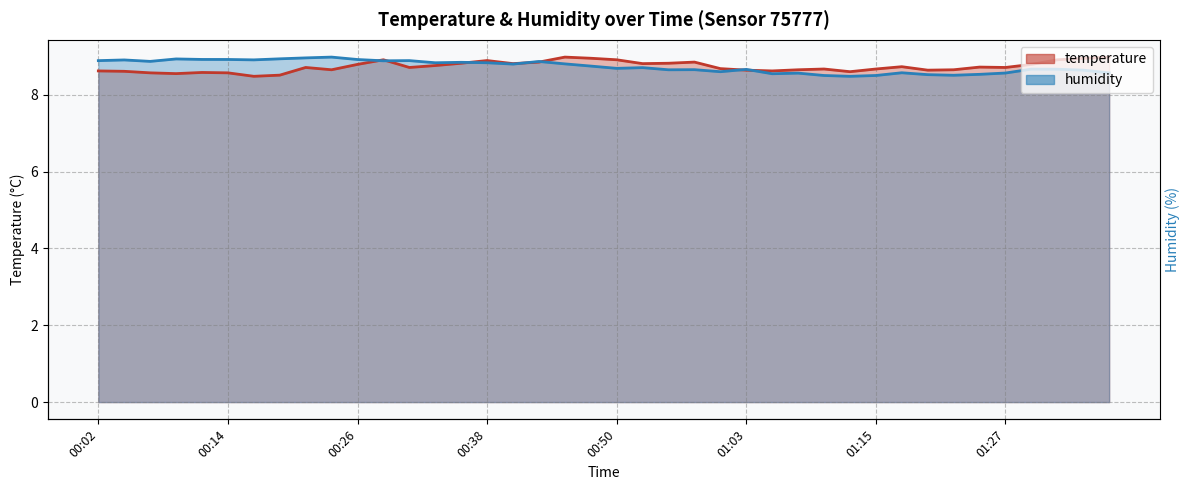

What is the sum of all temperature values?

349.3